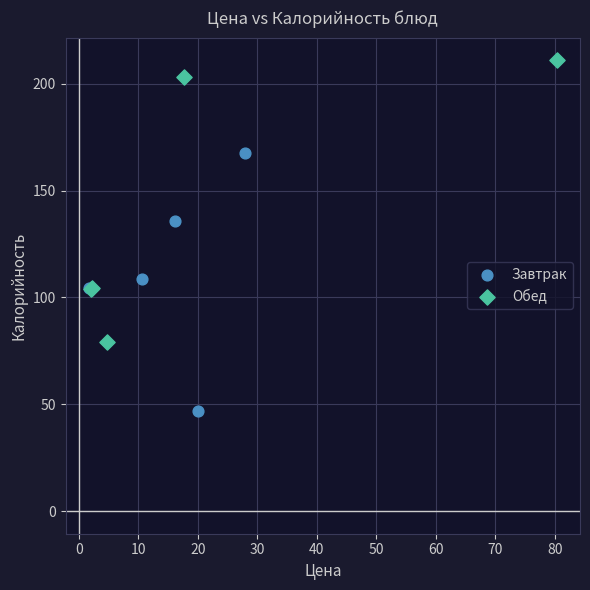

Which series has the widest spread of Y values?

Обед